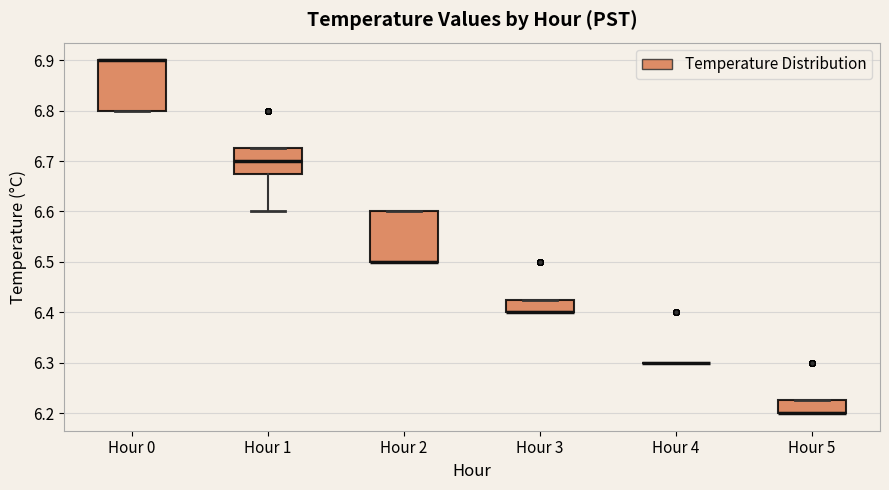

Reading left to right, transcribe this box plot: for each box, give where its median line is, the range the box spans, and where its two whiskers end, as read against the y-axis. The values are not printed on the chart, so give them approximately, as read against the axis.

Hour 0: median 6.90 (drawn on the box's upper edge), box 6.80 to 6.90, whiskers 6.80 to 6.90
Hour 1: median 6.70, box 6.68 to 6.73, whiskers 6.60 to 6.73
Hour 2: median 6.50 (drawn on the box's lower edge), box 6.50 to 6.60, whiskers 6.50 to 6.60
Hour 3: median 6.40 (drawn on the box's lower edge), box 6.40 to 6.43, whiskers 6.40 to 6.43
Hour 4: box collapsed to a line at 6.30, whiskers 6.30 to 6.30
Hour 5: median 6.20 (drawn on the box's lower edge), box 6.20 to 6.23, whiskers 6.20 to 6.23